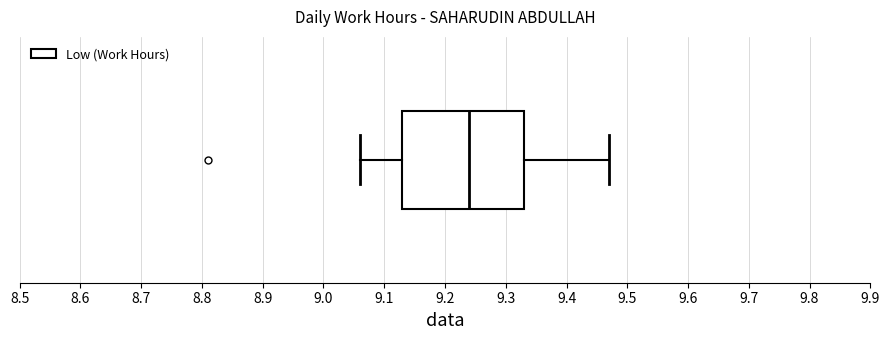

Read this box plot against the x-axis: the position of the median line, the range covered by the box, and the ends of both whiskers. The values are not printed on the chart, so give them approximately, as read against the axis.

median 9.24, box 9.13 to 9.33, whiskers 9.06 to 9.47